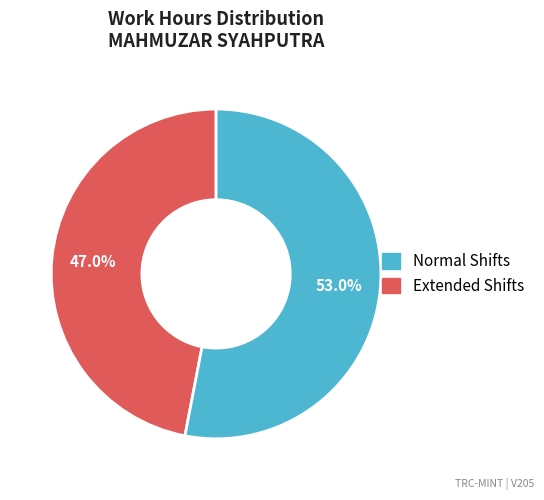

Is there a majority slice in this chart?

Yes